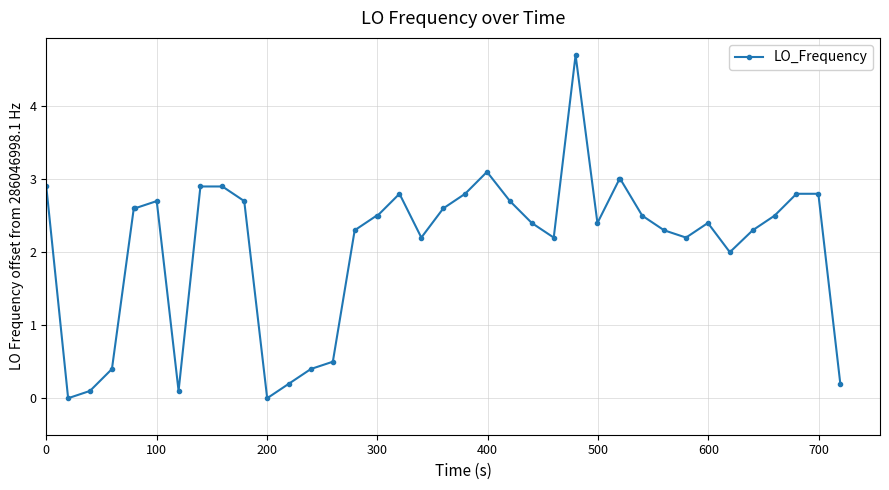

What is the average value?

2.1